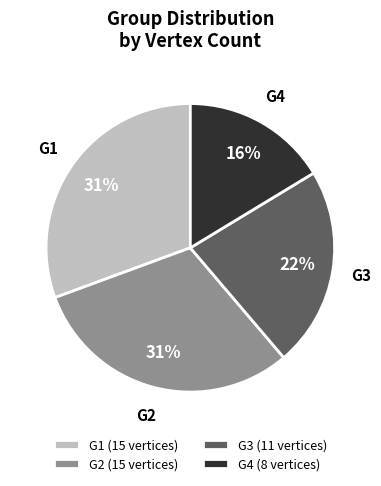

Is there a majority slice in this chart?

No